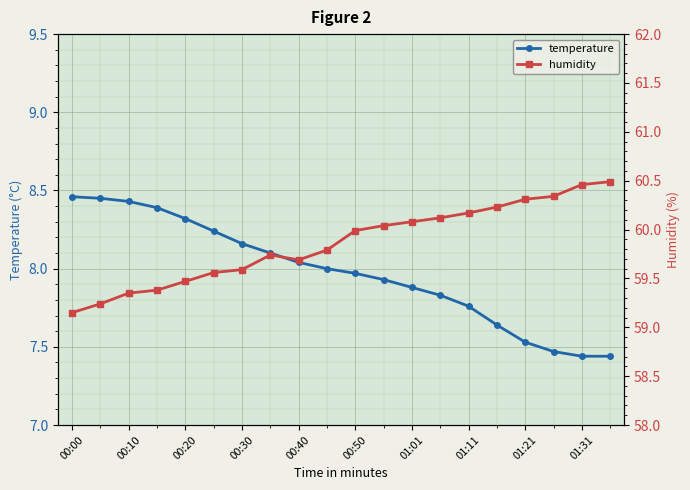

What is the value of the humidity point at the 10th from the left?

59.8